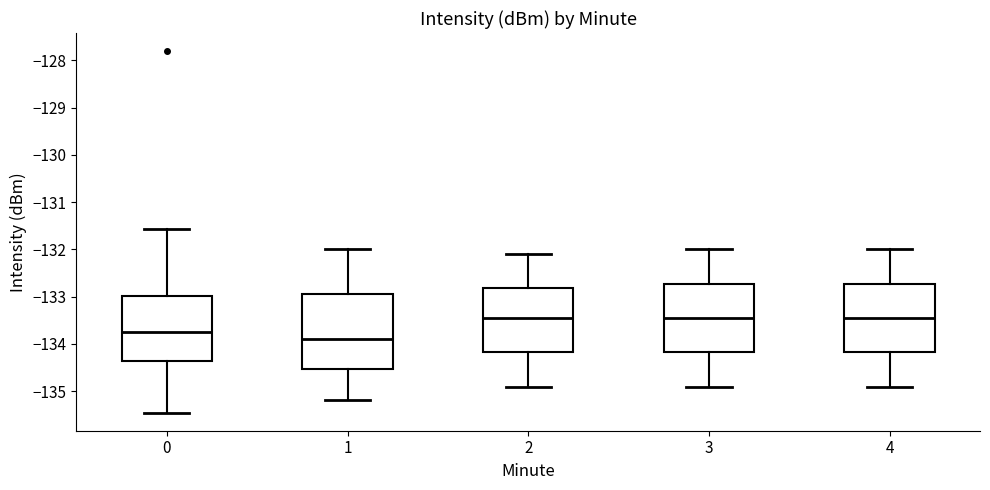

Reading left to right, read every box against the y-axis: the position of its median line, the range the box covers, and the ends of its whiskers. The values are not printed on the chart, so give them approximately, as read against the axis.

0: median -133.8, box -134.4 to -133.0, whiskers -135.5 to -131.6
1: median -133.9, box -134.5 to -133.0, whiskers -135.2 to -132.0
2: median -133.4, box -134.2 to -132.8, whiskers -134.9 to -132.1
3: median -133.4, box -134.2 to -132.7, whiskers -134.9 to -132.0
4: median -133.4, box -134.2 to -132.7, whiskers -134.9 to -132.0